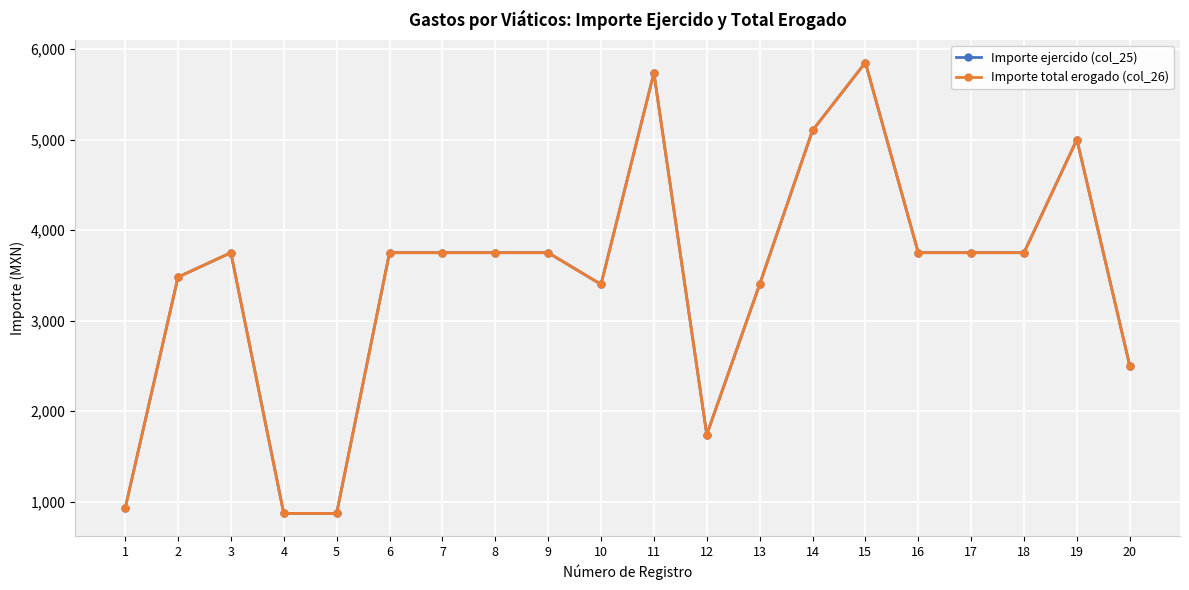

True or false: Importe total erogado (col_26) has a value of 6096.0 at 6.

False